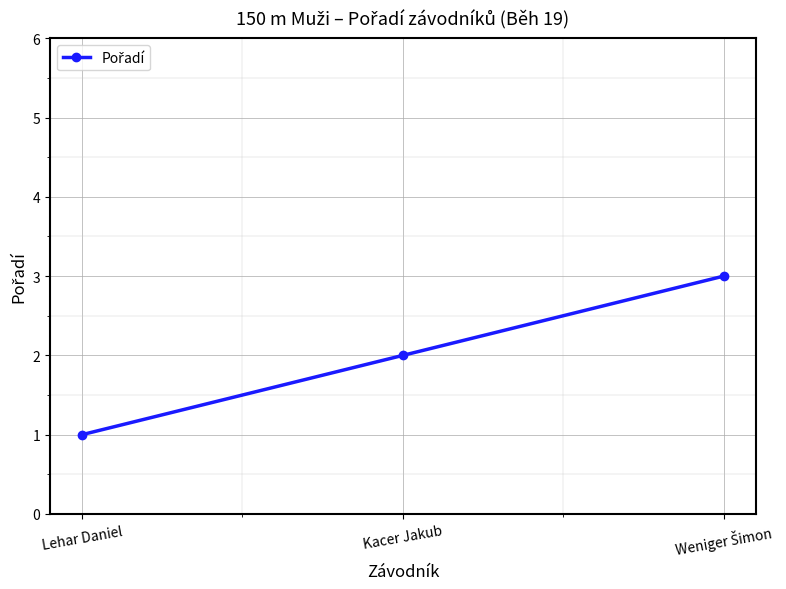

What is the approximate value at Kacer Jakub?

2